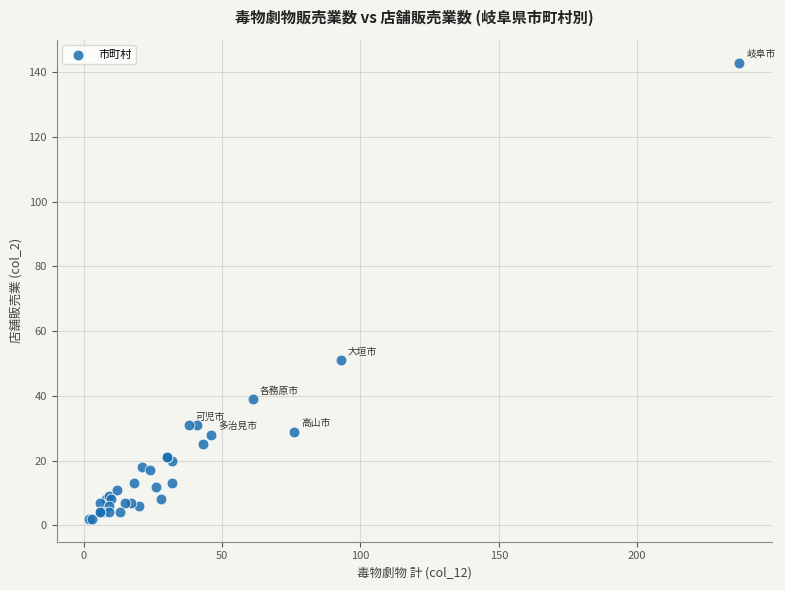

What Y value in the scatter plot is closest to 72?

51